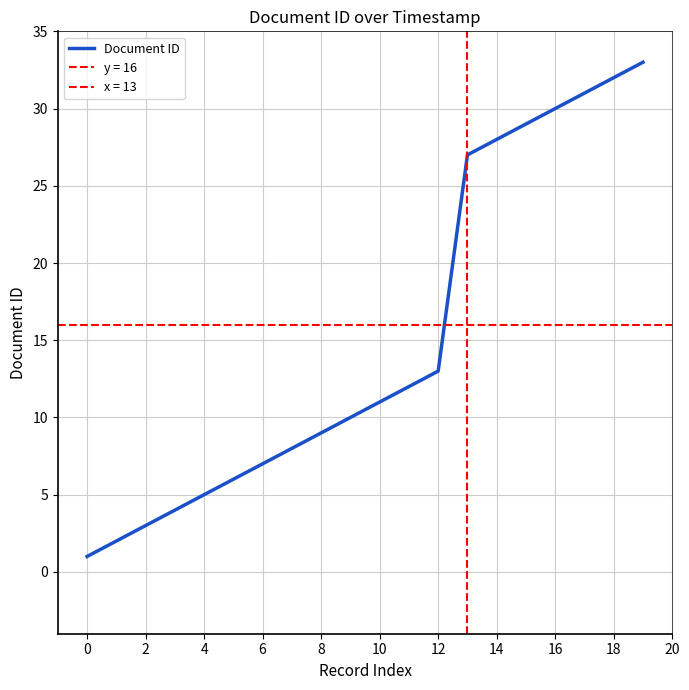

At which label is Document ID closest to 17?

12